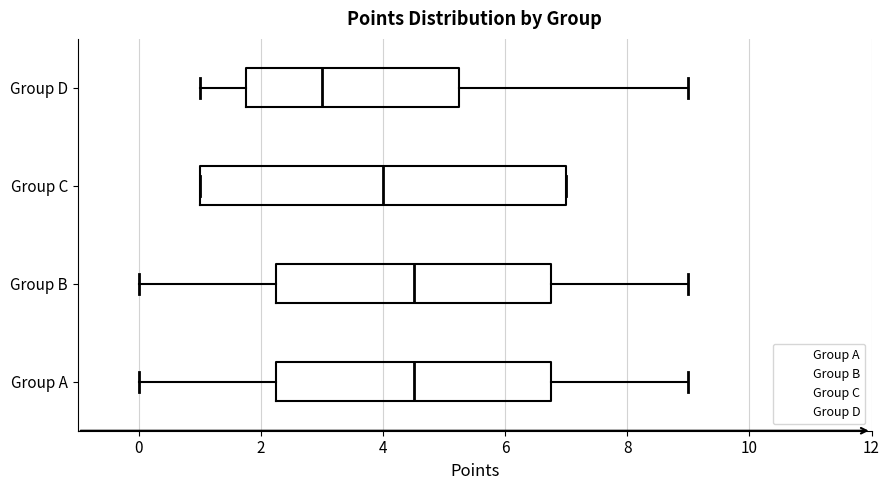

Reading bottom to top, transcribe this box plot: for each box, give where its median line is, the range the box spans, and where its two whiskers end, as read against the x-axis. The values are not printed on the chart, so give them approximately, as read against the axis.

Group A: median 4.6, box 2.2 to 6.8, whiskers 0.0 to 9.0
Group B: median 4.6, box 2.2 to 6.8, whiskers 0.0 to 9.0
Group C: median 4.0, box 1.0 to 7.0, whiskers 1.0 to 7.0
Group D: median 3.0, box 1.8 to 5.2, whiskers 1.0 to 9.0